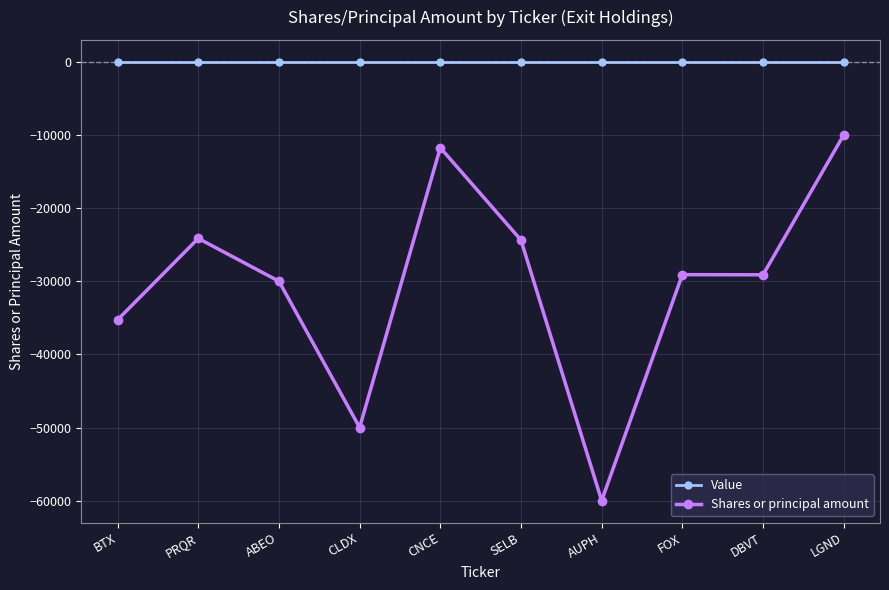

How many data points in Shares or principal amount are above -29100?

4